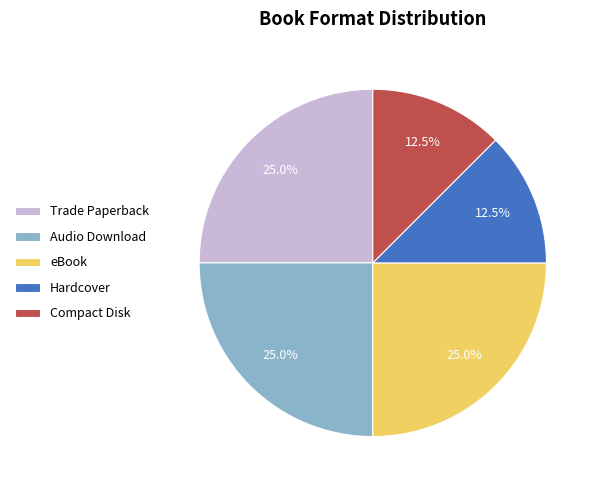

How many slices are in this pie chart?

5